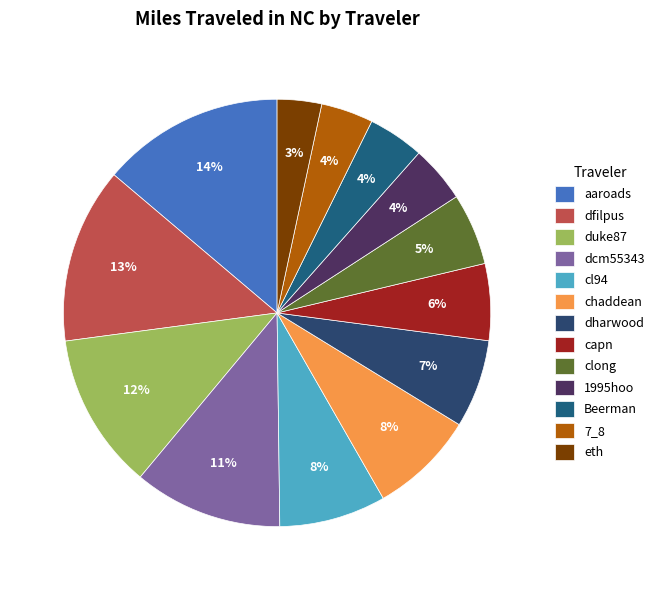

Count the number of slices in the pie.

13